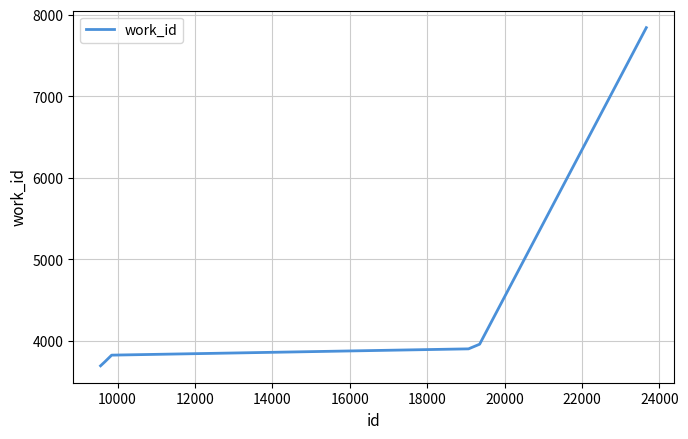

Reading left to right, transcribe all the data shown in this chart.

3694	3746	3825	3902	3959	7842